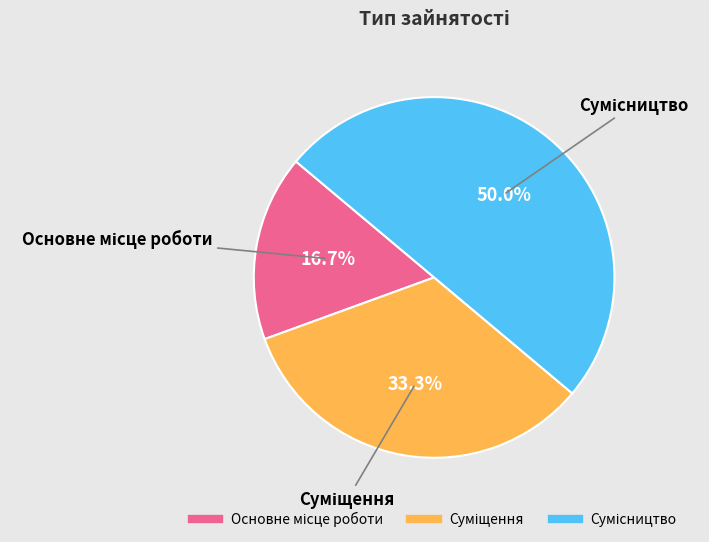

Is there a majority slice in this chart?

No